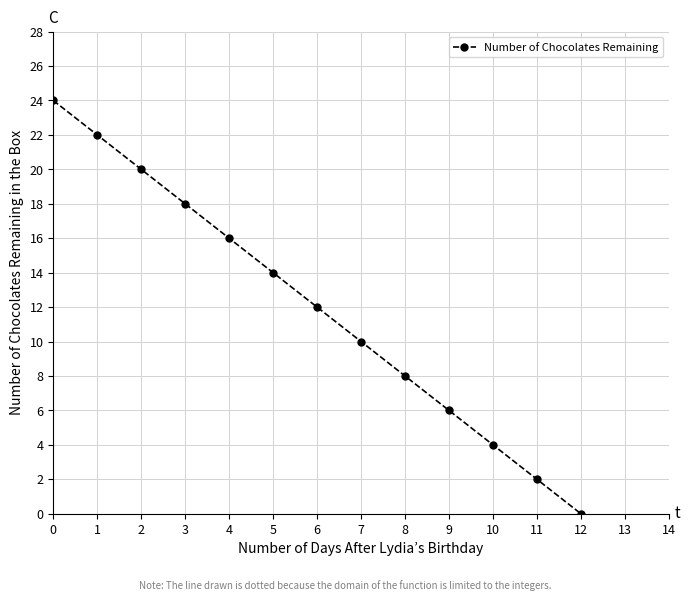

At which label is the value closest to 12?

6